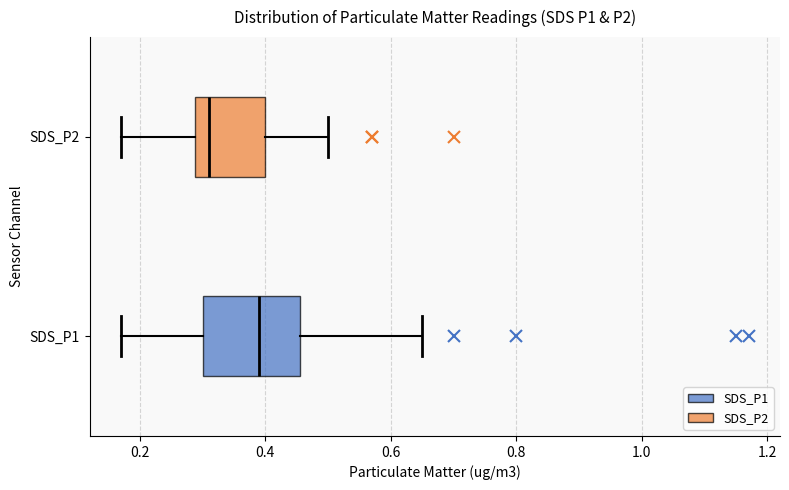

Reading bottom to top, read every box against the x-axis: the position of its median line, the range the box covers, and the ends of its whiskers. The values are not printed on the chart, so give them approximately, as read against the axis.

SDS_P1: median 0.40, box 0.30 to 0.46, whiskers 0.18 to 0.66
SDS_P2: median 0.32, box 0.28 to 0.40, whiskers 0.18 to 0.50